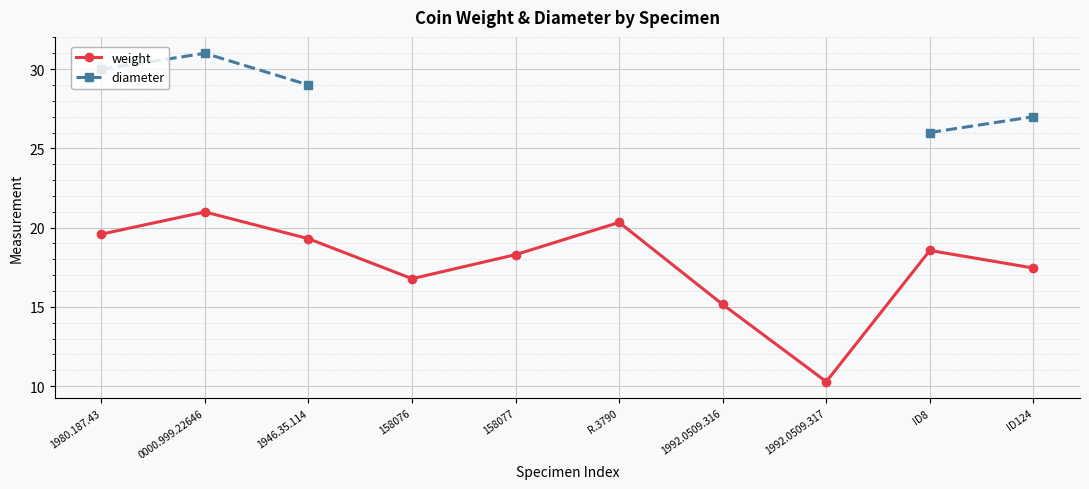

At which category does weight reach its first local peak?

0000.999.22646